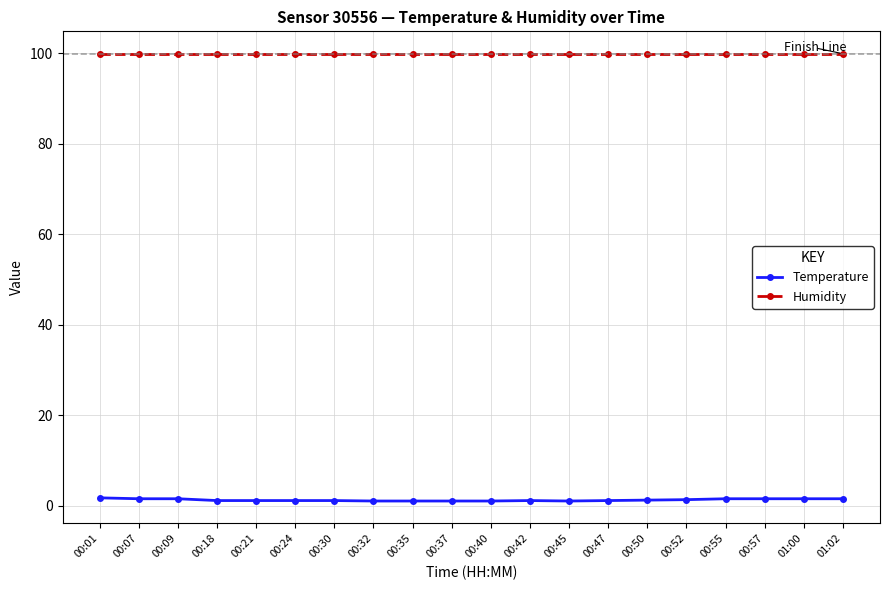

What are all the series names shown in the legend?

Temperature, Humidity